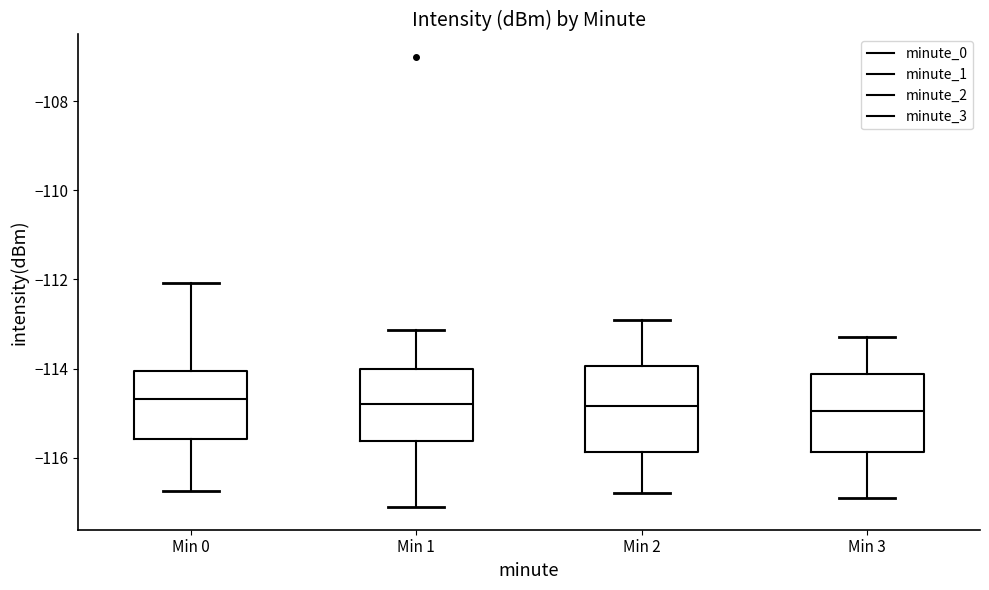

Reading left to right, transcribe this box plot: for each box, give where its median line is, the range the box spans, and where its two whiskers end, as read against the y-axis. The values are not printed on the chart, so give them approximately, as read against the axis.

Min 0: median -114.6, box -115.6 to -114.0, whiskers -116.8 to -112.0
Min 1: median -114.8, box -115.6 to -114.0, whiskers -117.2 to -113.2
Min 2: median -114.8, box -115.8 to -114.0, whiskers -116.8 to -112.8
Min 3: median -115.0, box -115.8 to -114.2, whiskers -116.8 to -113.2